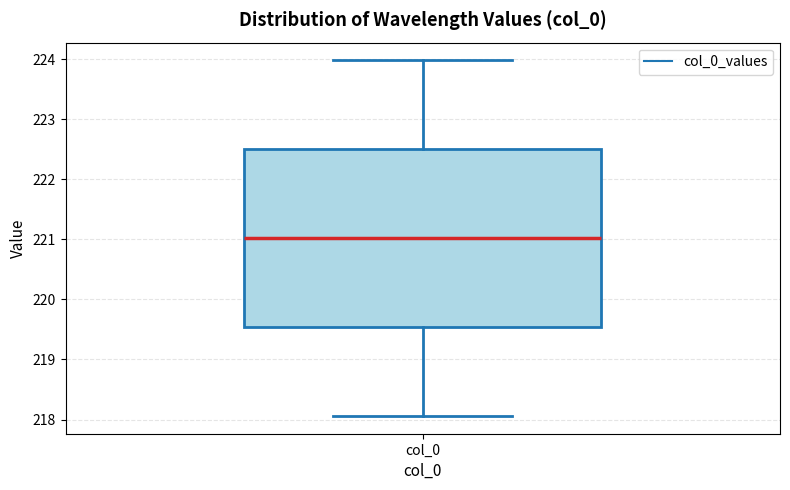

Transcribe this box plot: give where the median line is, the range the box spans, and where the two whiskers end, as read against the y-axis. The values are not printed on the chart, so give them approximately, as read against the axis.

median 221.0, box 219.5 to 222.5, whiskers 218.1 to 224.0